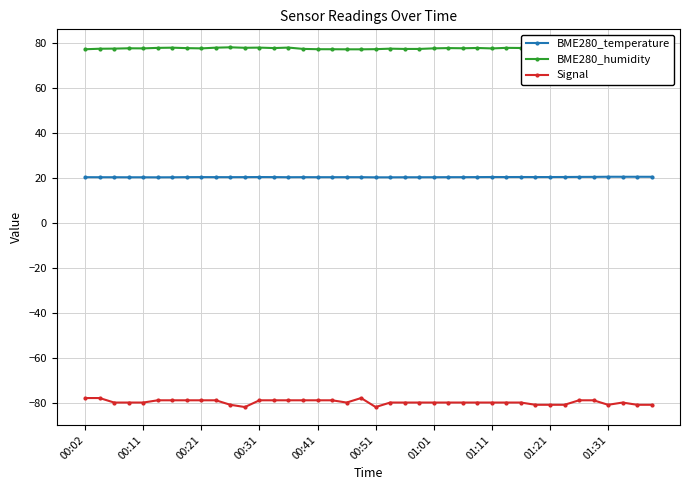

Count the BME280_temperature values in the range 20 to 21.

40